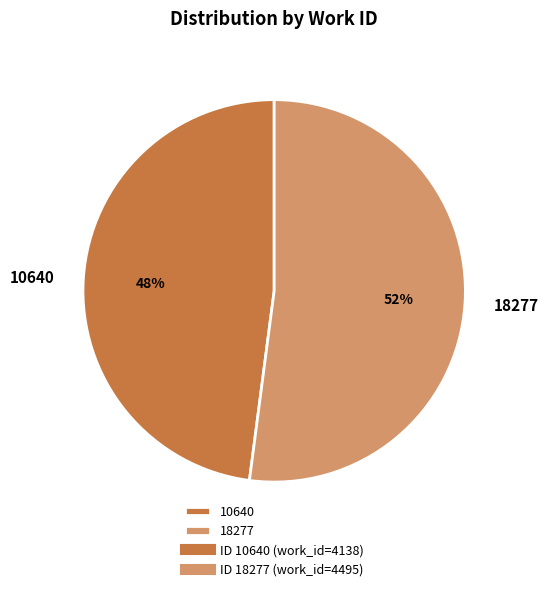

To the nearest percent, what portion does 18277 represent?

52%